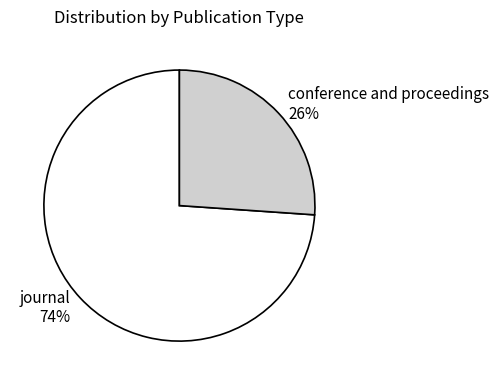

To the nearest percent, what is the average slice percentage?

50%